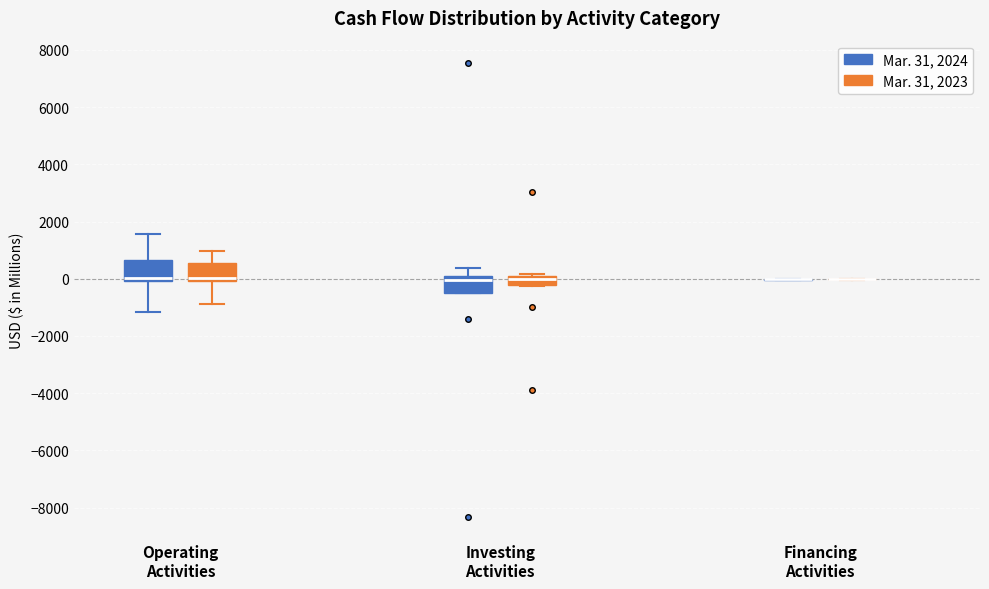

Reading left to right, transcribe this box plot: for each box, give where its median line is, the range the box spans, and where its two whiskers end, as read against the y-axis. The values are not printed on the chart, so give them approximately, as read against the axis.

Operating Activities (Mar. 31, 2024): median 0 (just above the box's lower edge), box 0 to 600, whiskers -1200 to 1600
Operating Activities (Mar. 31, 2023): median 0 (just above the box's lower edge), box 0 to 600, whiskers -800 to 1000
Investing Activities (Mar. 31, 2024): median 0 (just below the box's upper edge), box -400 to 0, whiskers -600 to 400
Investing Activities (Mar. 31, 2023): median 0 (just below the box's upper edge), box -200 to 0, whiskers -200 to 200
Financing Activities (Mar. 31, 2024): box collapsed to a line at 0, whiskers 0 to 0
Financing Activities (Mar. 31, 2023): box collapsed to a line at 0, whiskers 0 to 0